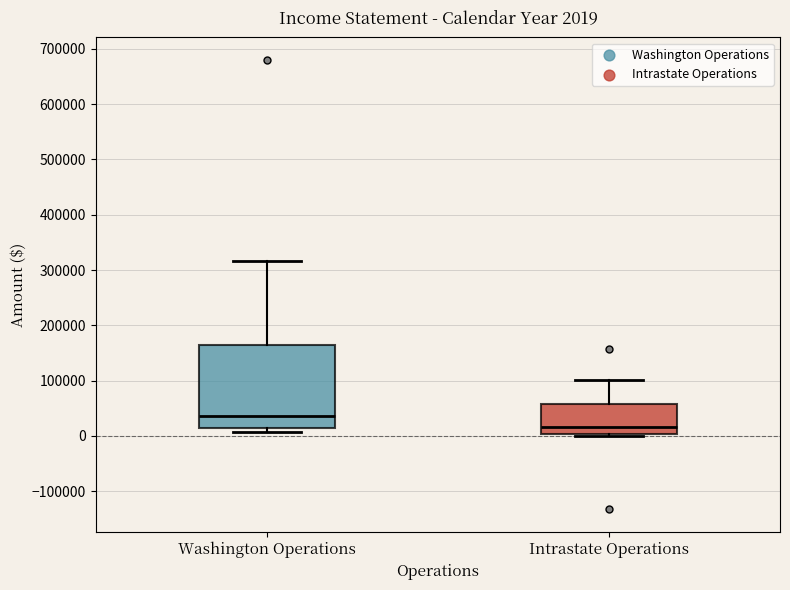

Comparing the boxes themselves (not the whiskers), which one is the tallest?

Washington Operations